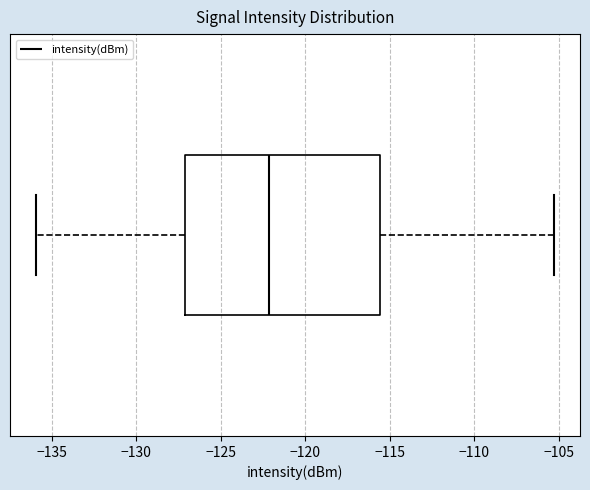

Read this box plot against the x-axis: the position of the median line, the range covered by the box, and the ends of both whiskers. The values are not printed on the chart, so give them approximately, as read against the axis.

median -122.0, box -127.0 to -115.5, whiskers -136.0 to -105.5